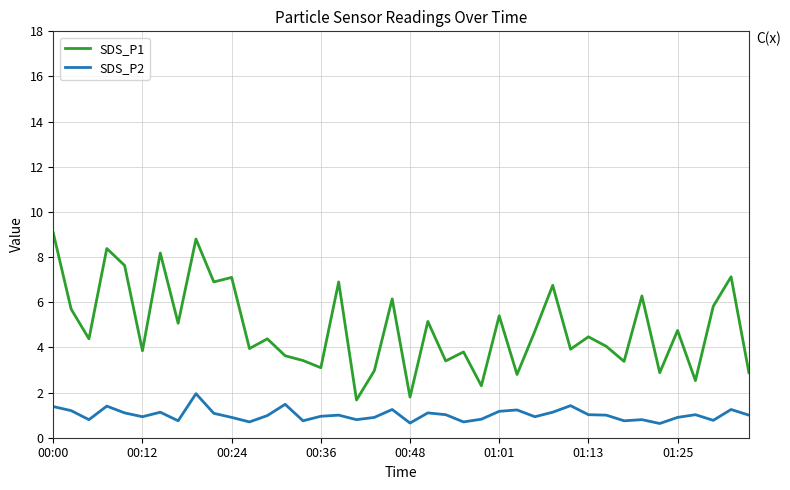

Rank the series by their maximum value, from highest to lowest.

SDS_P1, SDS_P2